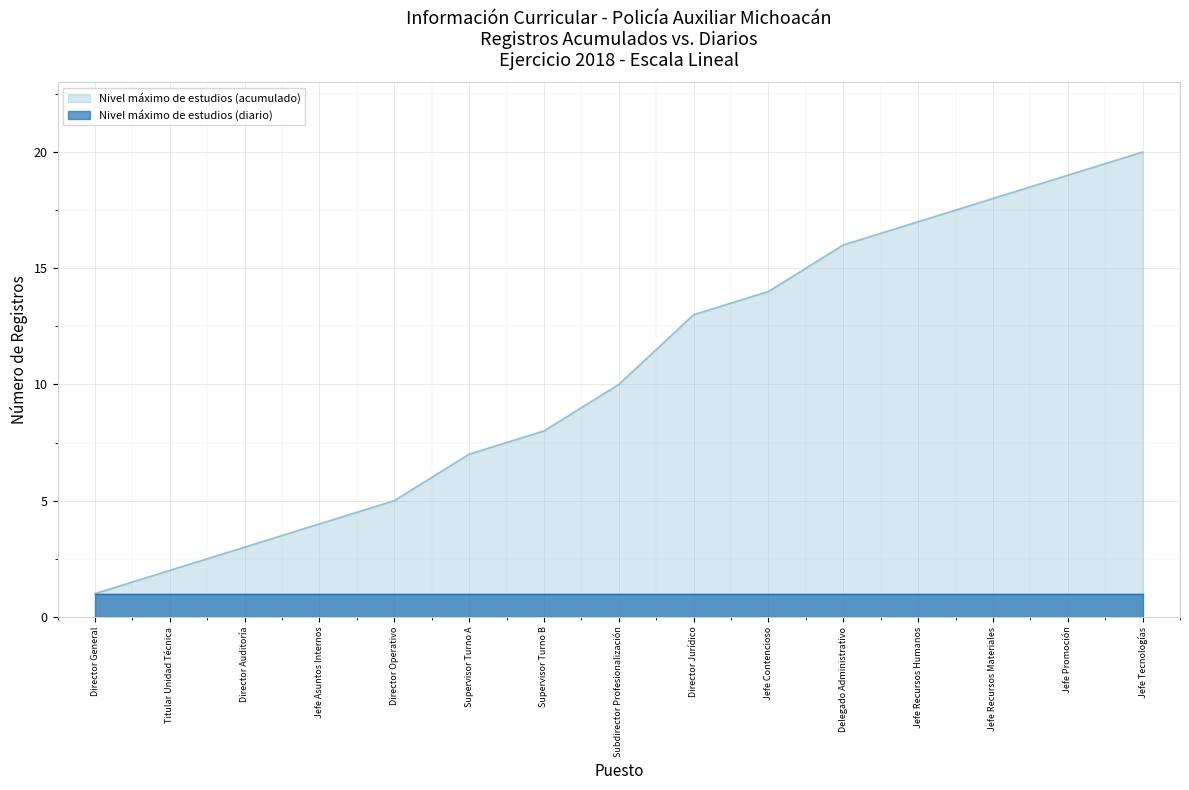

Approximately how many times larger is the value at Jefe Contencioso compared to Supervisor Turno A?

2.0